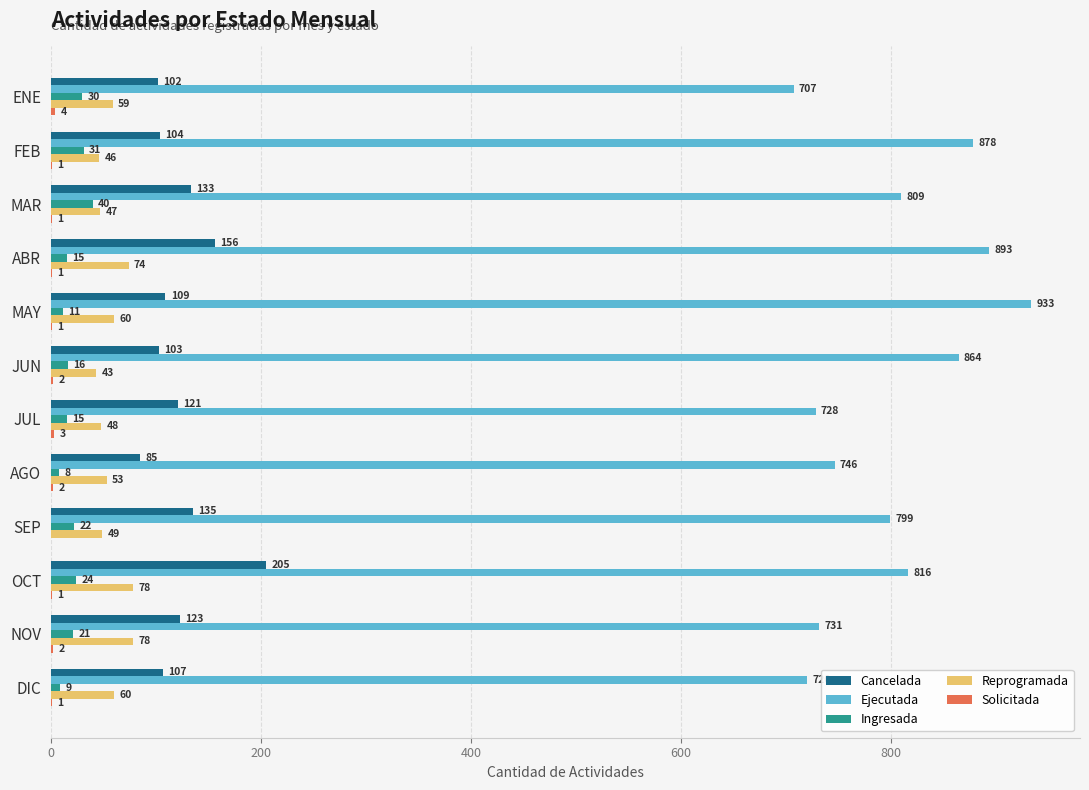

What is the greatest value displayed?

933